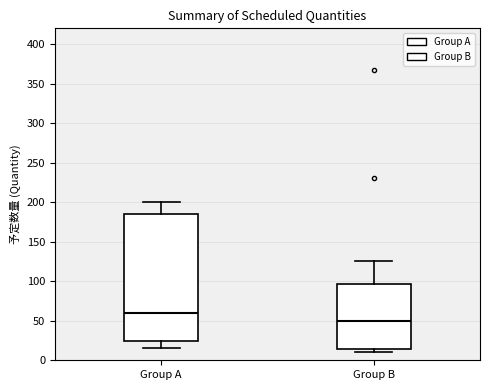

Reading left to right, read every box against the y-axis: the position of its median line, the range the box covers, and the ends of its whiskers. The values are not printed on the chart, so give them approximately, as read against the axis.

Group A: median 60, box 25 to 185, whiskers 15 to 200
Group B: median 50, box 15 to 95, whiskers 10 to 125